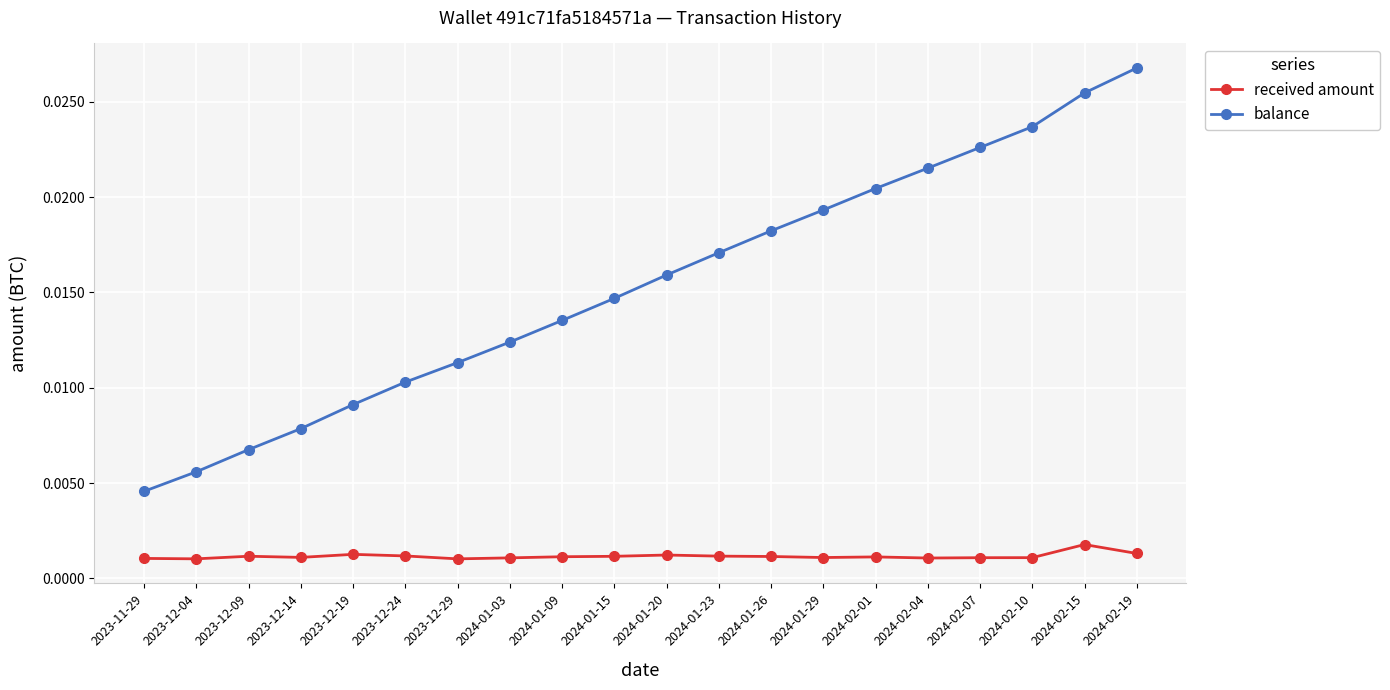

True or false: balance and received amount intersect in this chart.

False